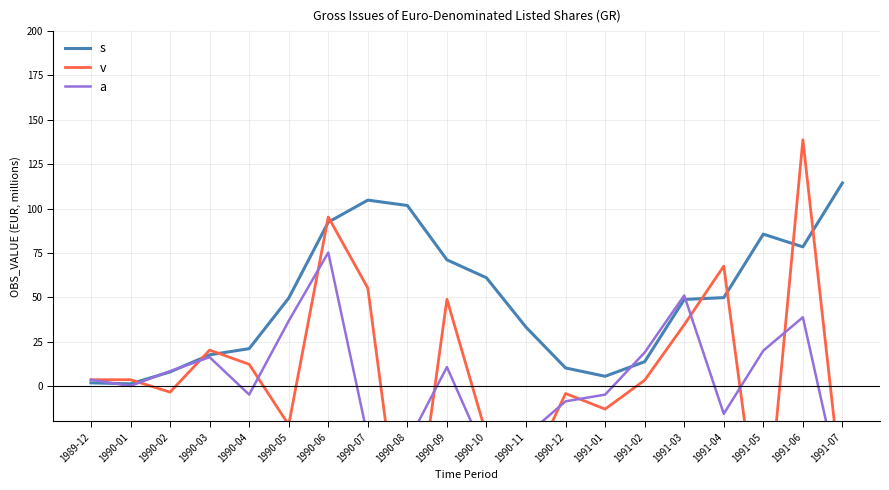

How many lines are shown in the chart?

3